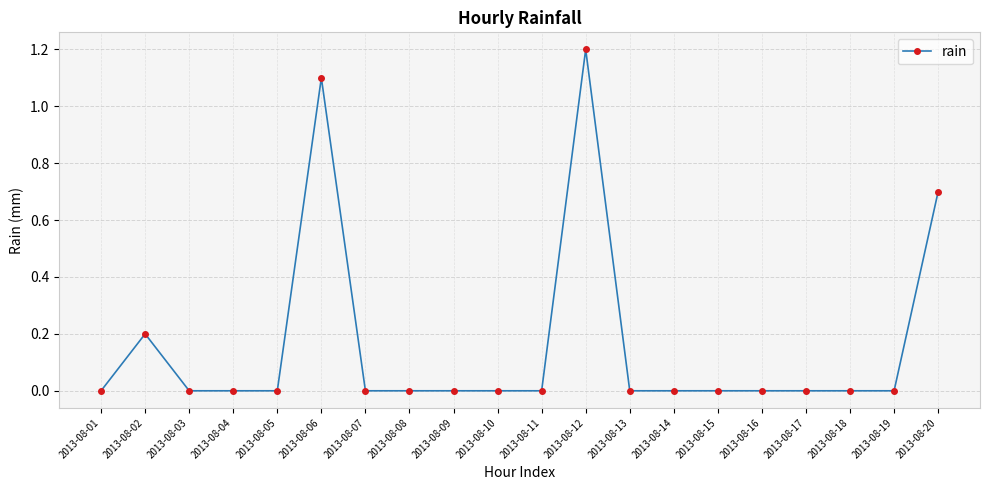

What is the sum of the values at 2013-08-06 and 2013-08-13?

1.1